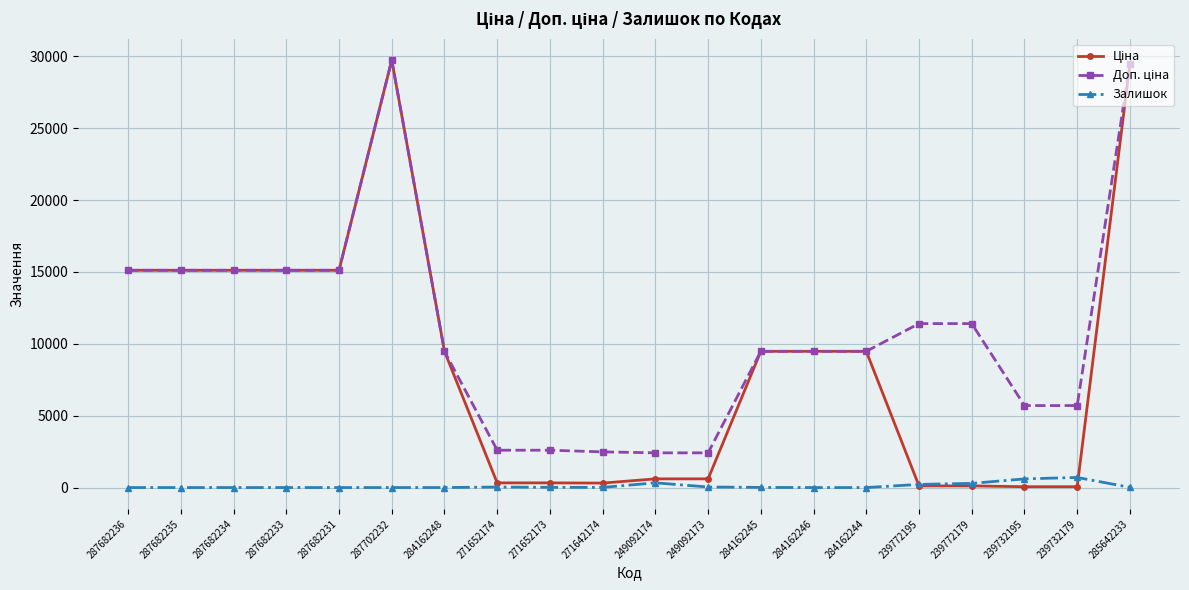

True or false: Залишок has more than 2 points higher than both neighbors.

True